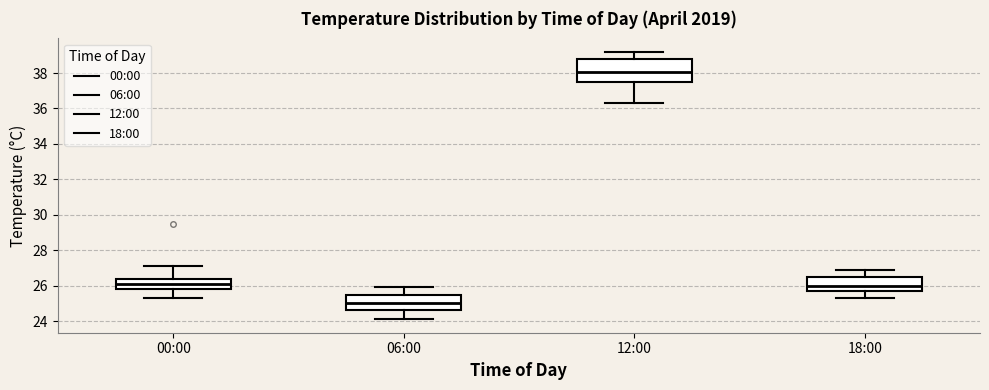

Reading left to right, read every box against the y-axis: the position of its median line, the range the box covers, and the ends of its whiskers. The values are not printed on the chart, so give them approximately, as read against the axis.

00:00: median 26.2, box 25.8 to 26.4, whiskers 25.4 to 27.2
06:00: median 25.0, box 24.6 to 25.4, whiskers 24.2 to 26.0
12:00: median 38.0, box 37.6 to 38.8, whiskers 36.4 to 39.2
18:00: median 26.0, box 25.8 to 26.4, whiskers 25.4 to 27.0